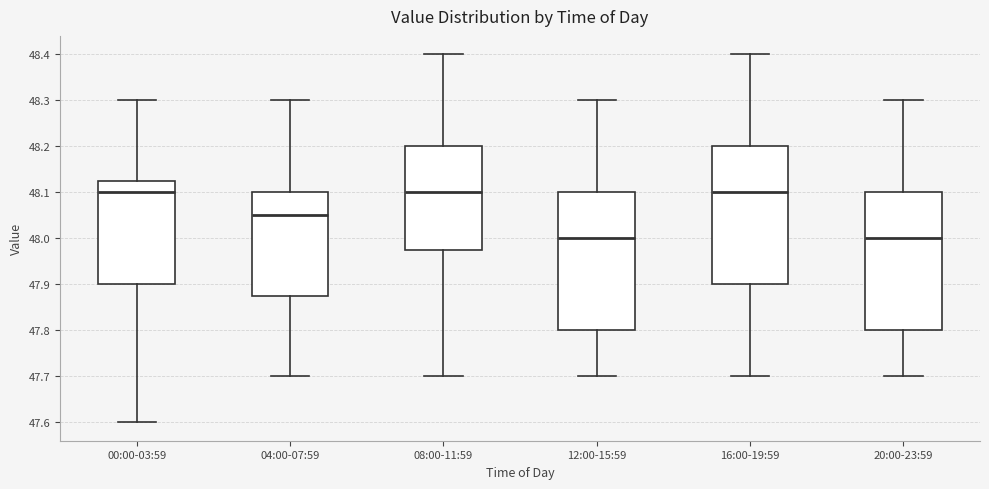

Reading left to right, read every box against the y-axis: the position of its median line, the range the box covers, and the ends of its whiskers. The values are not printed on the chart, so give them approximately, as read against the axis.

00:00-03:59: median 48.10, box 47.90 to 48.13, whiskers 47.60 to 48.30
04:00-07:59: median 48.05, box 47.88 to 48.10, whiskers 47.70 to 48.30
08:00-11:59: median 48.10, box 47.98 to 48.20, whiskers 47.70 to 48.40
12:00-15:59: median 48.00, box 47.80 to 48.10, whiskers 47.70 to 48.30
16:00-19:59: median 48.10, box 47.90 to 48.20, whiskers 47.70 to 48.40
20:00-23:59: median 48.00, box 47.80 to 48.10, whiskers 47.70 to 48.30